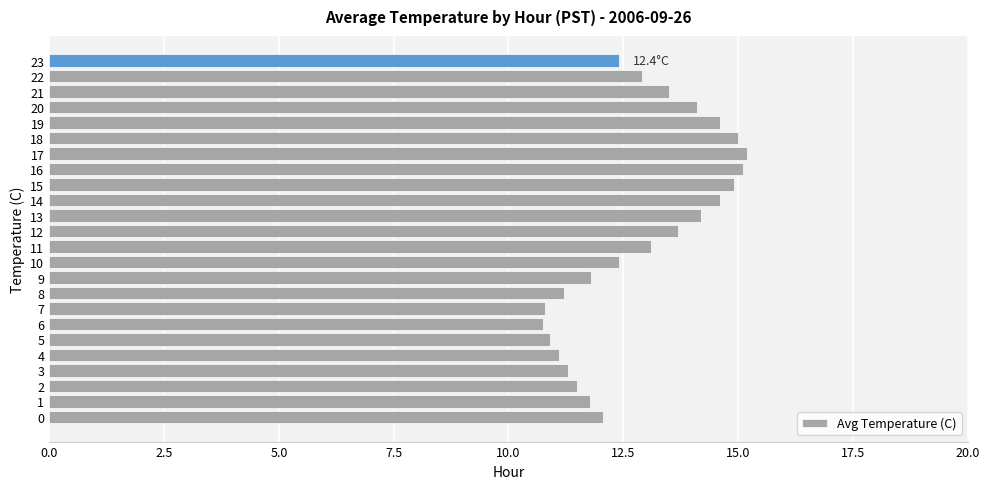

What is the change in value from 15 to 16?

+0.2